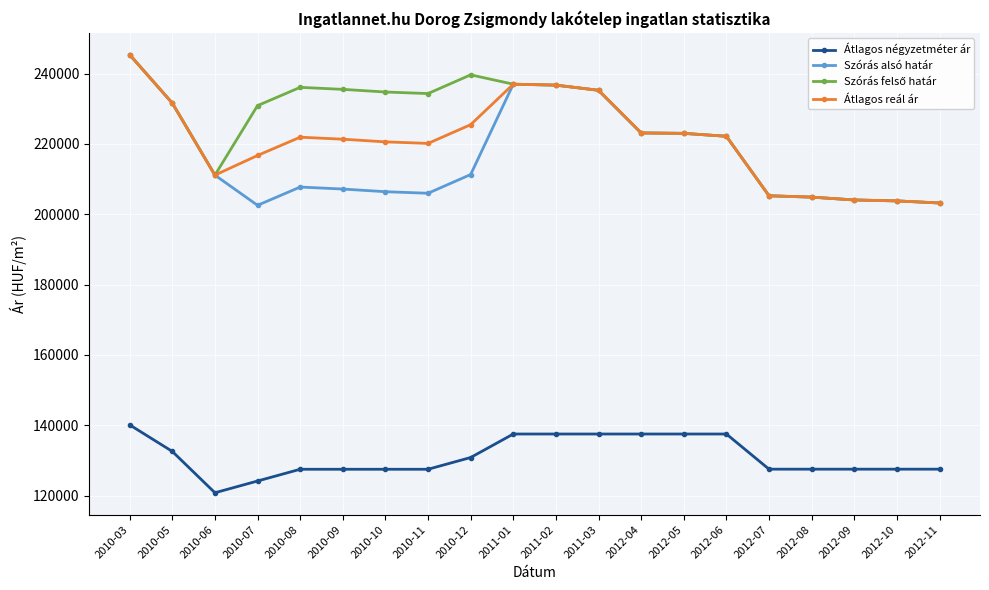

What is the total value across all series at 2010-06?

754194